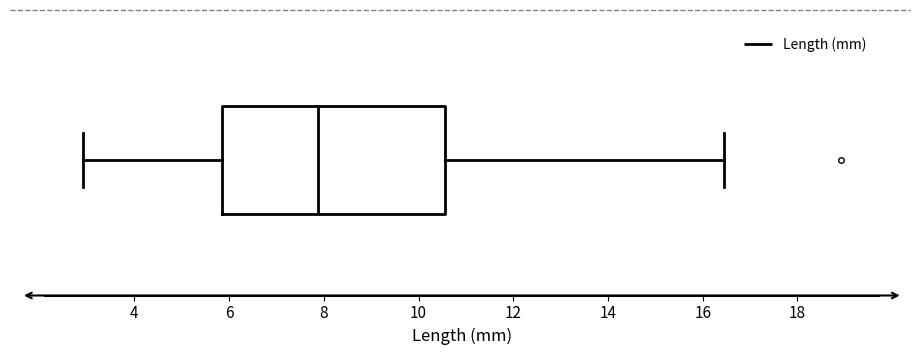

Transcribe this box plot: give where the median line is, the range the box spans, and where the two whiskers end, as read against the x-axis. The values are not printed on the chart, so give them approximately, as read against the axis.

median 7.8, box 5.8 to 10.6, whiskers 3.0 to 16.4